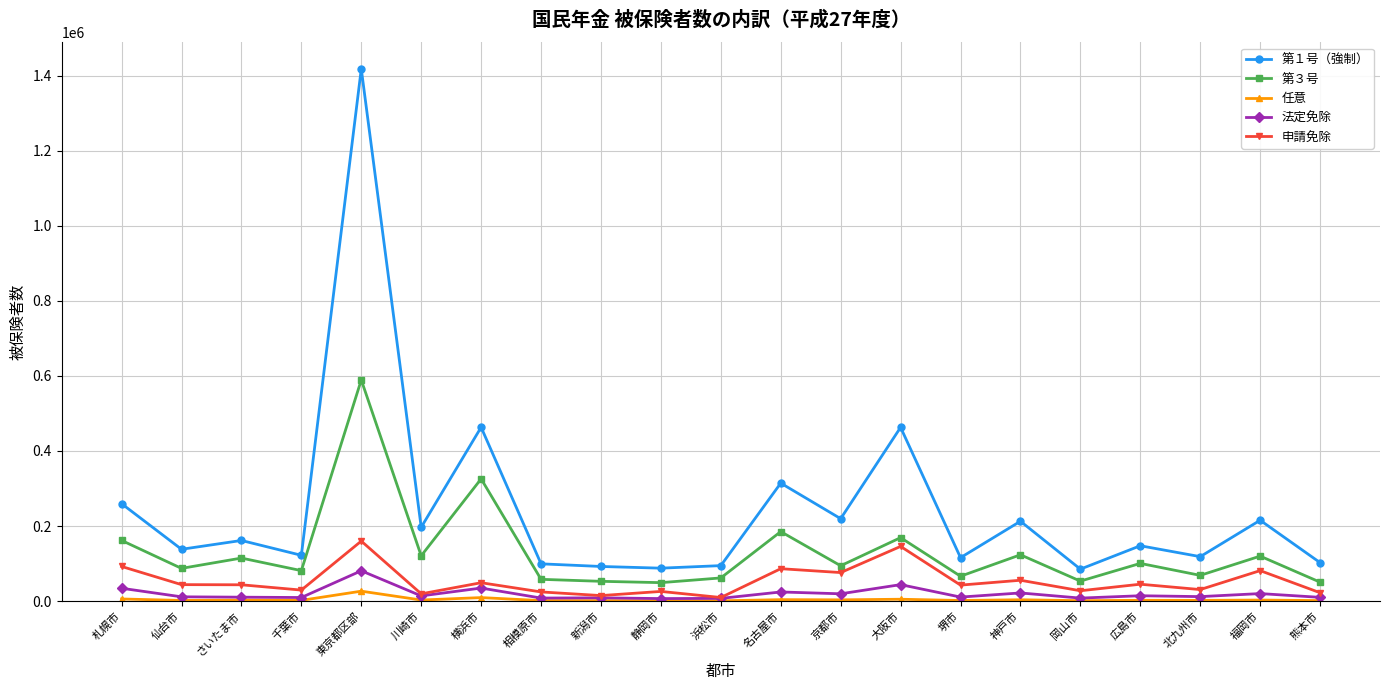

Which series has the widest spread of values?

第１号（強制）